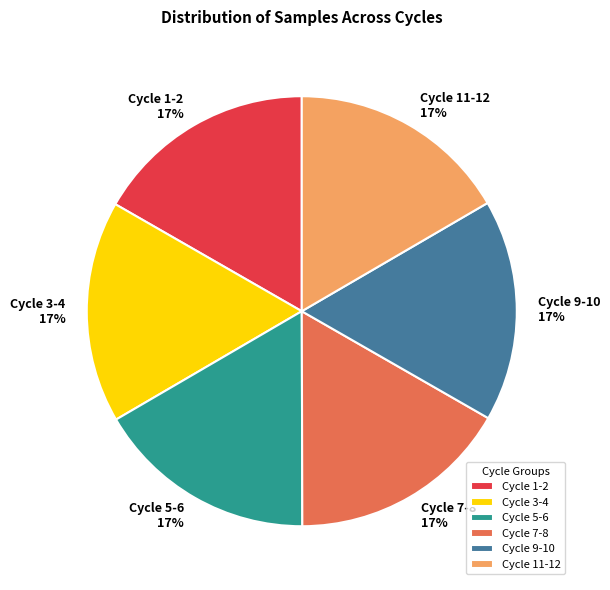

The Cycle 1-2 slice represents 30% of the pie. True or false?

False